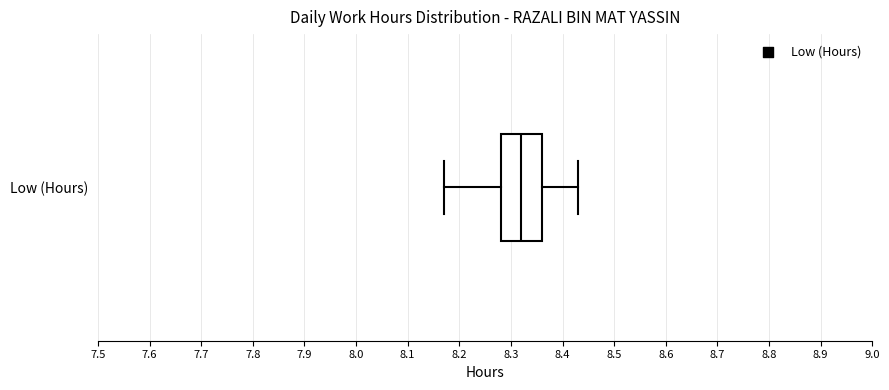

Read this box plot against the x-axis: the position of the median line, the range covered by the box, and the ends of both whiskers. The values are not printed on the chart, so give them approximately, as read against the axis.

median 8.32, box 8.28 to 8.36, whiskers 8.17 to 8.43